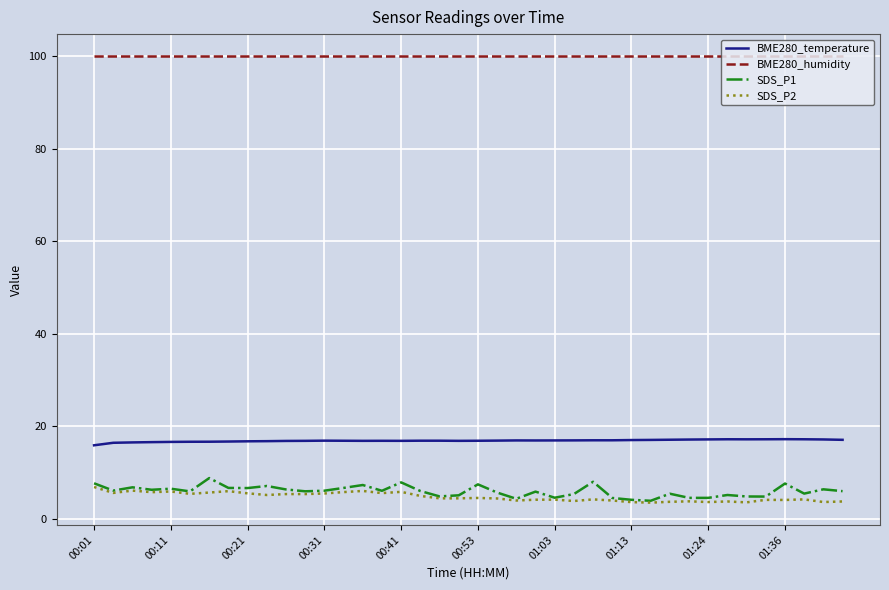

True or false: SDS_P2 and BME280_temperature cross at least once.

False